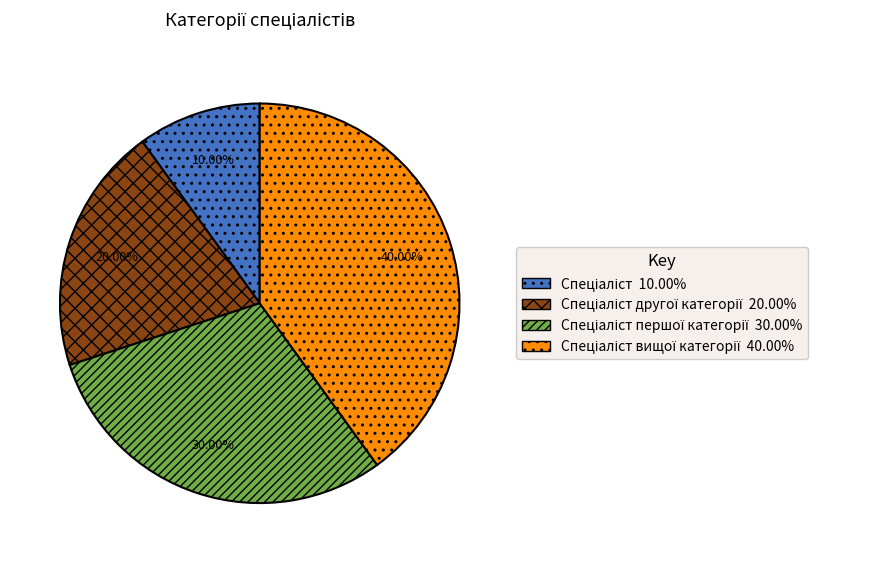

Is there any slice that represents more than half of the pie?

No